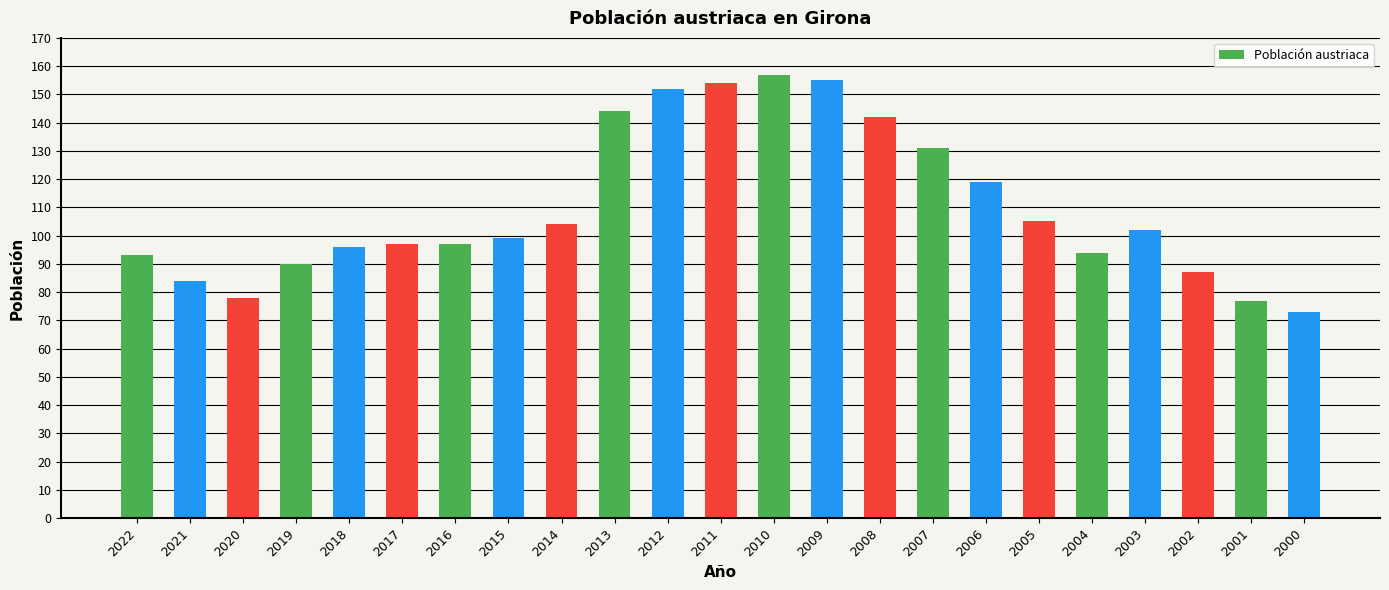

How many categories are shown in the chart?

23